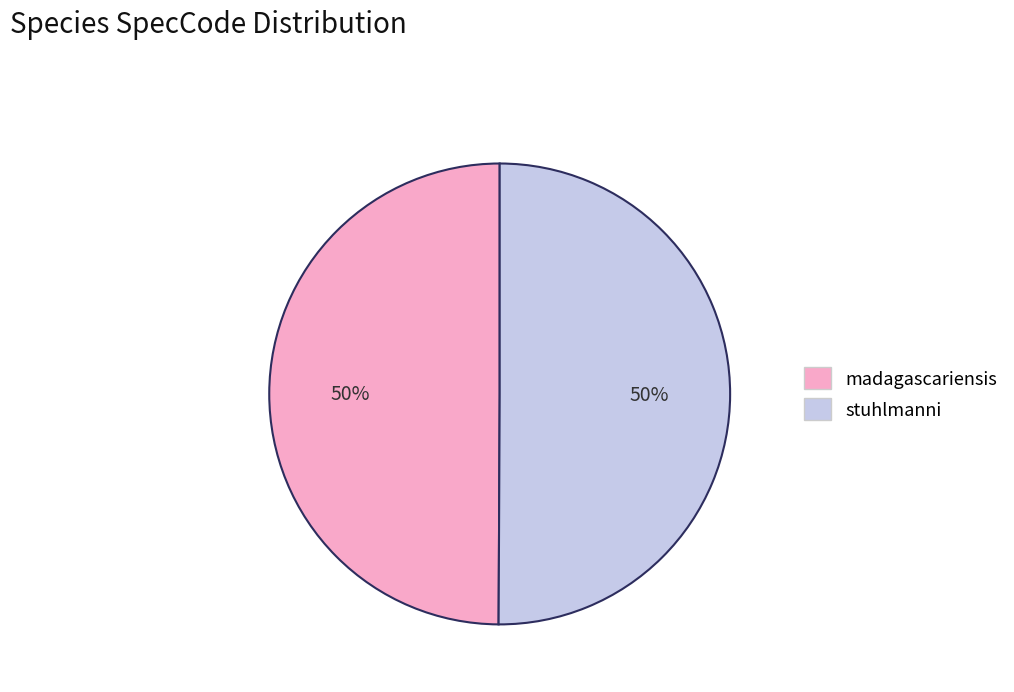

To the nearest percent, what portion does stuhlmanni represent?

50%